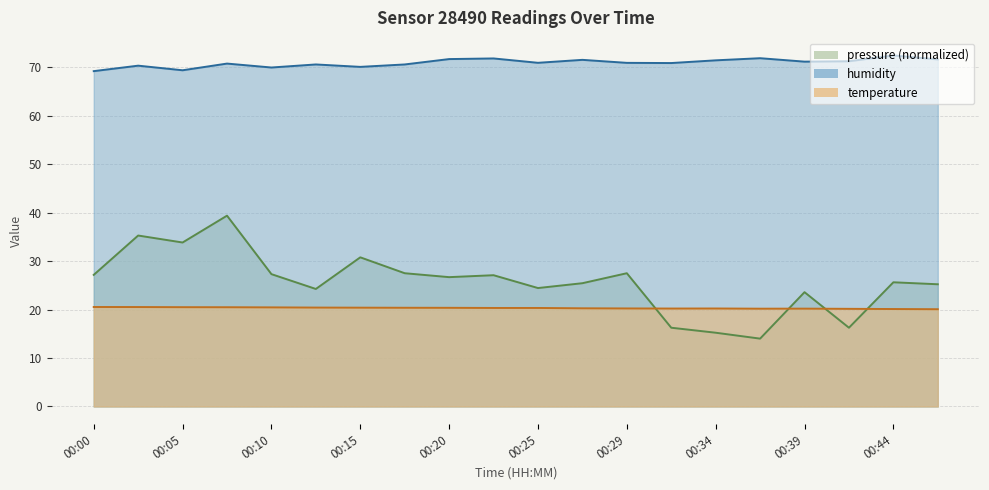

The temperature series shows 20.4 at 00:20. True or false?

True